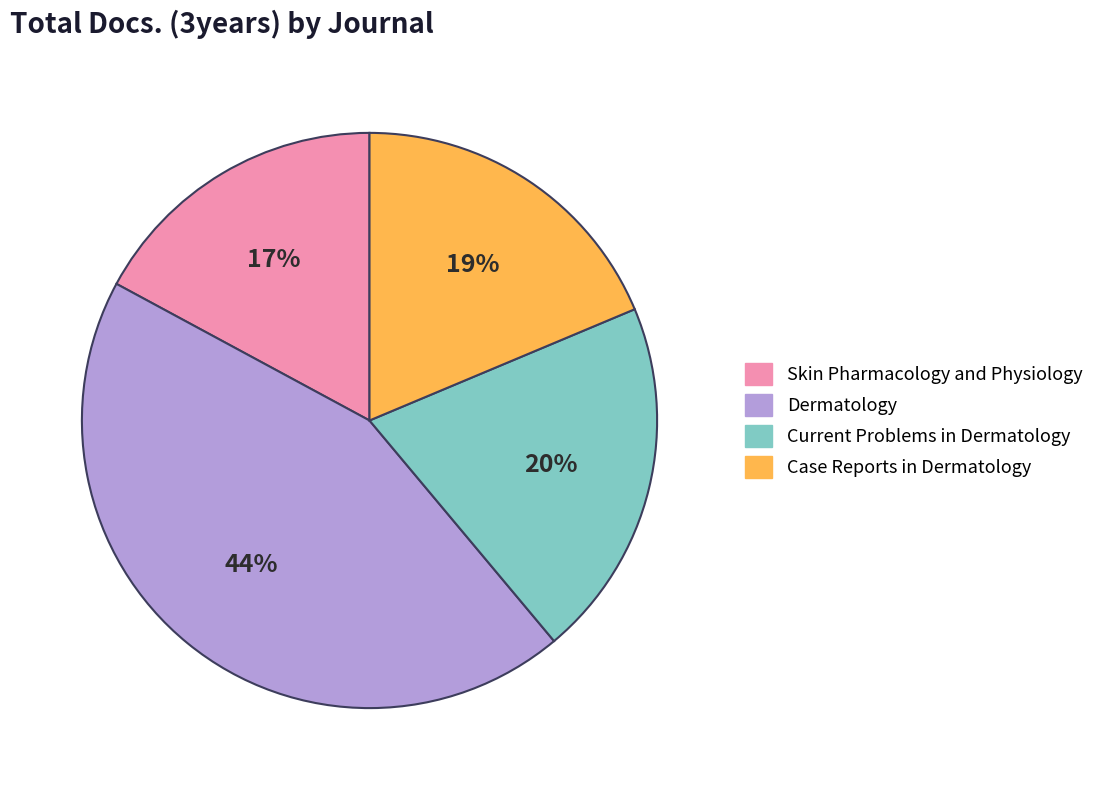

How many slices are in this pie chart?

4